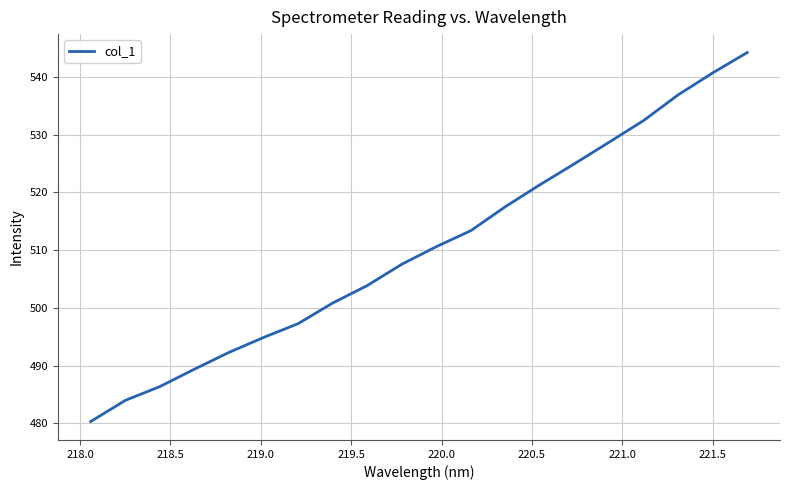

Does the chart display data point markers on the line(s)?

No